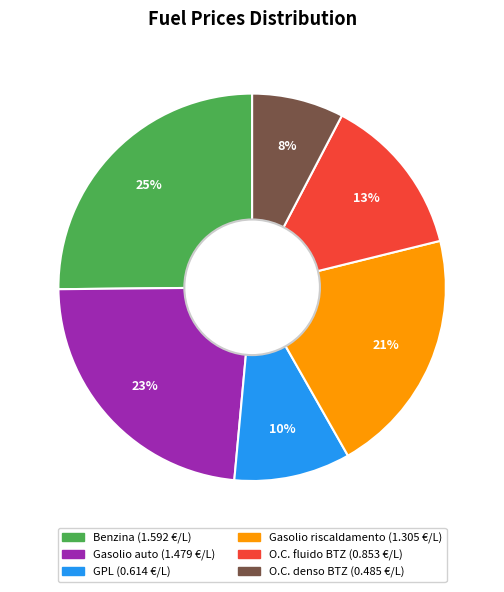

Combined, do Benzina and O.C. fluido BTZ account for over 50%?

No